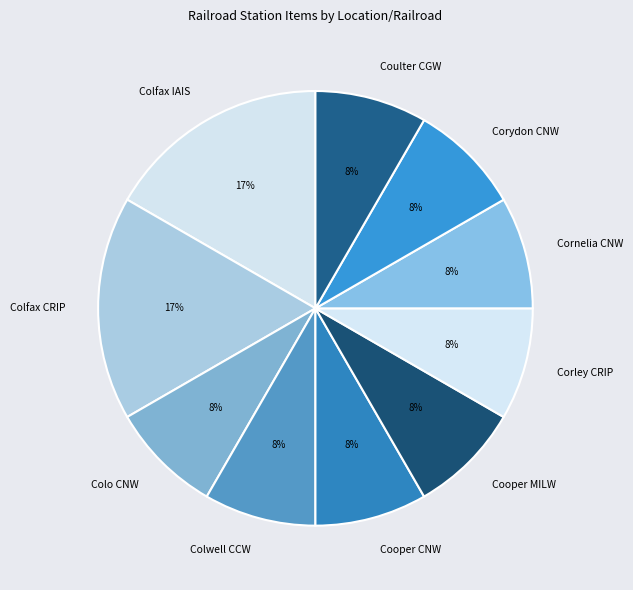

To the nearest percent, what percentage of the pie is Colfax IAIS?

17%